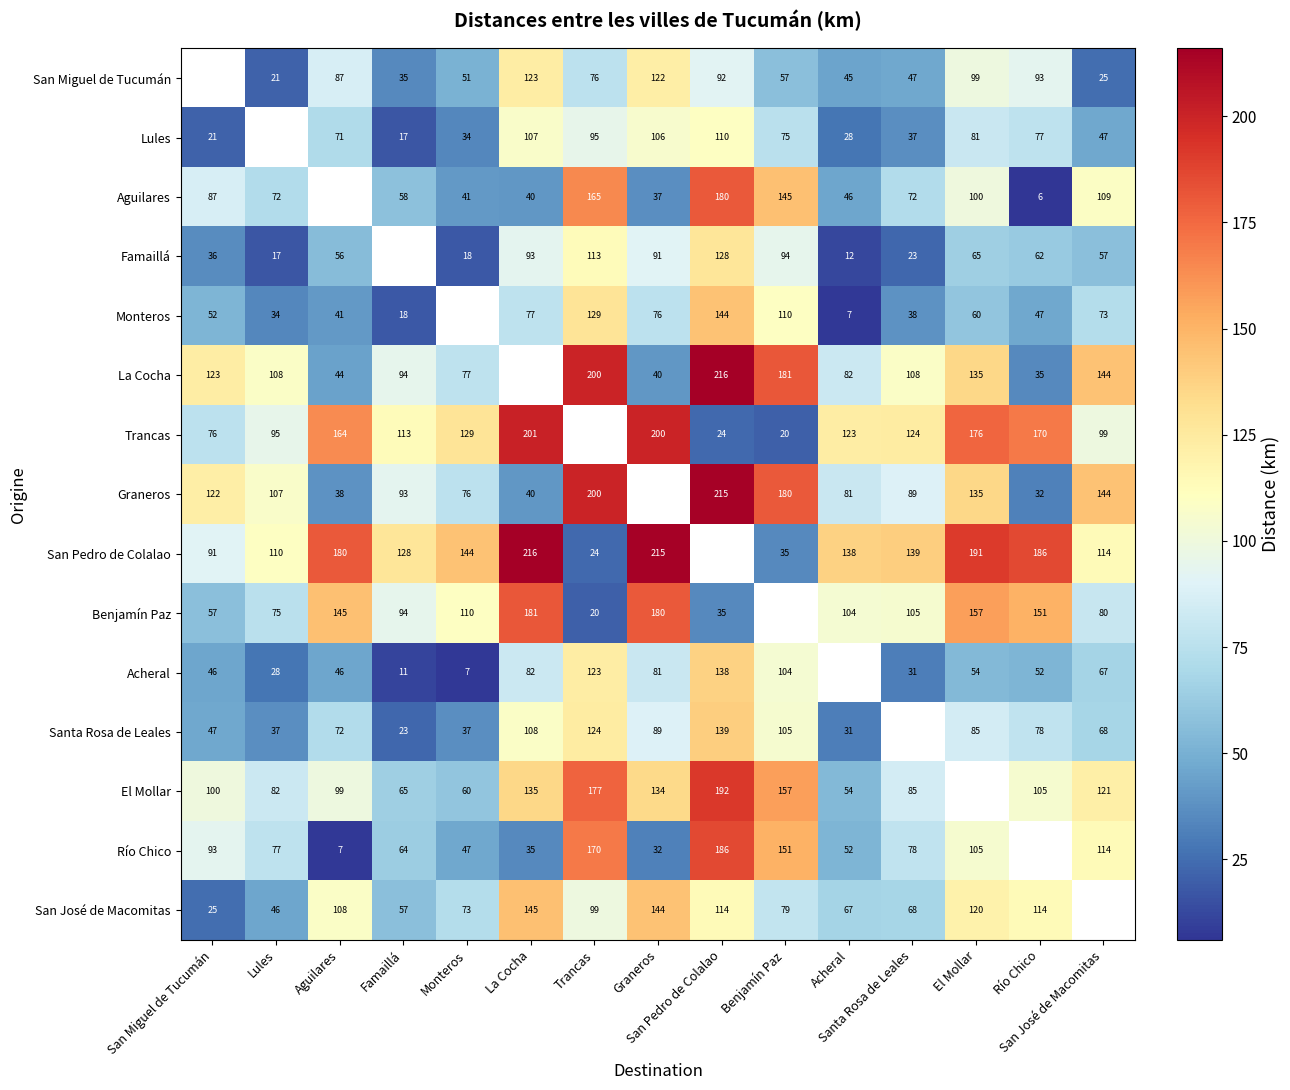

What is the sum of the Santa Rosa de Leales values at La Cocha and El Mollar?

193.0